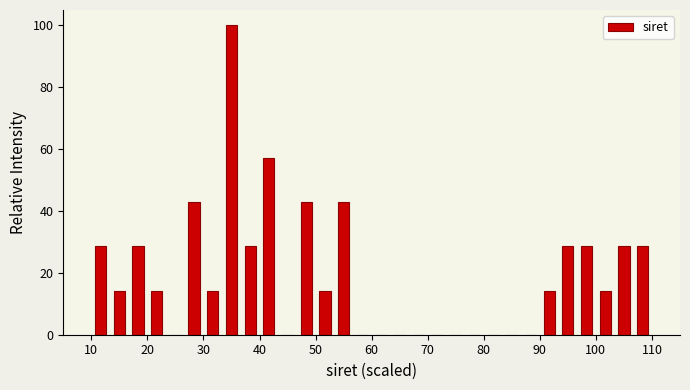

Around what value on the x-axis is the tallest bar? Give the approximate position of its centre, as read against the axis.

35